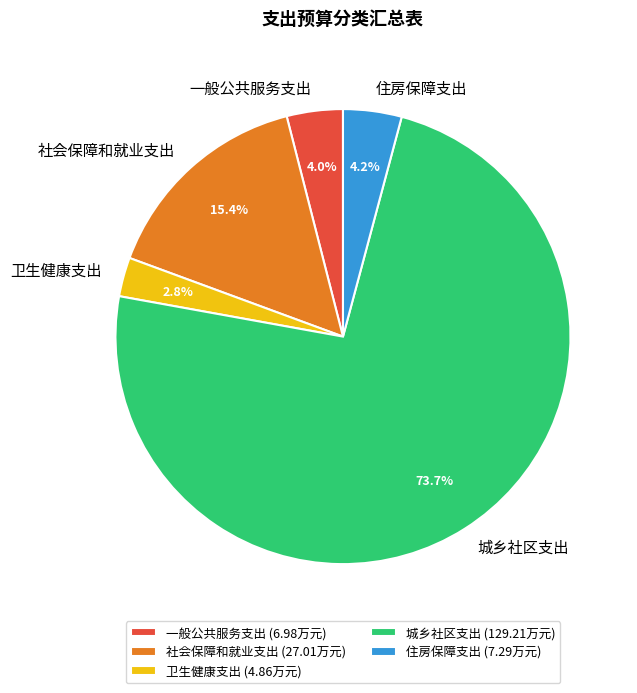

Which category accounts for the majority?

城乡社区支出